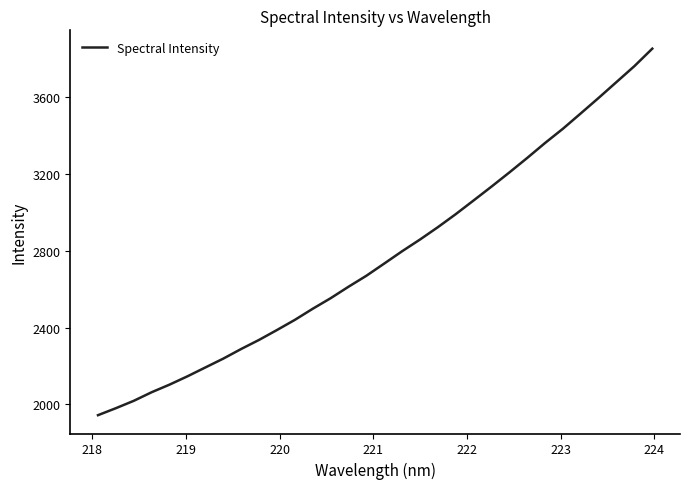

How many distinct data groups are displayed?

1